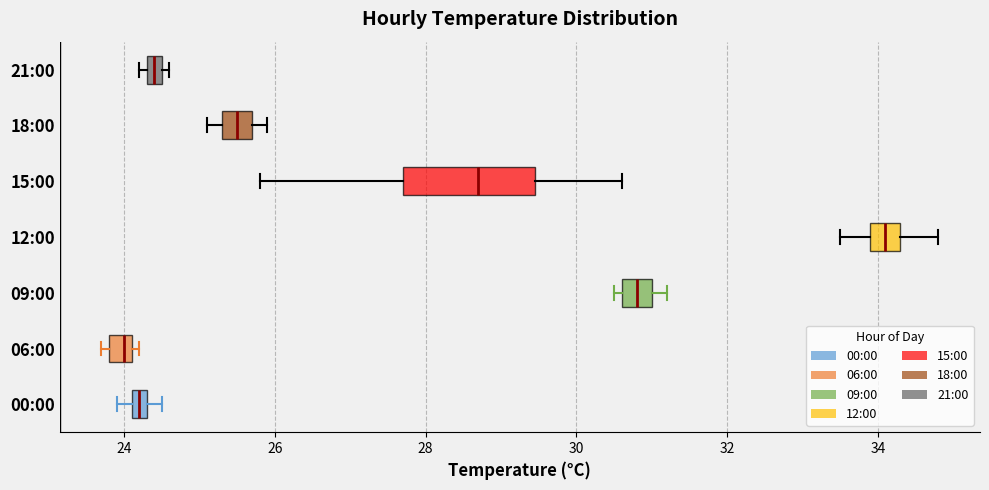

Comparing the boxes themselves (not the whiskers), which one is the widest?

15:00